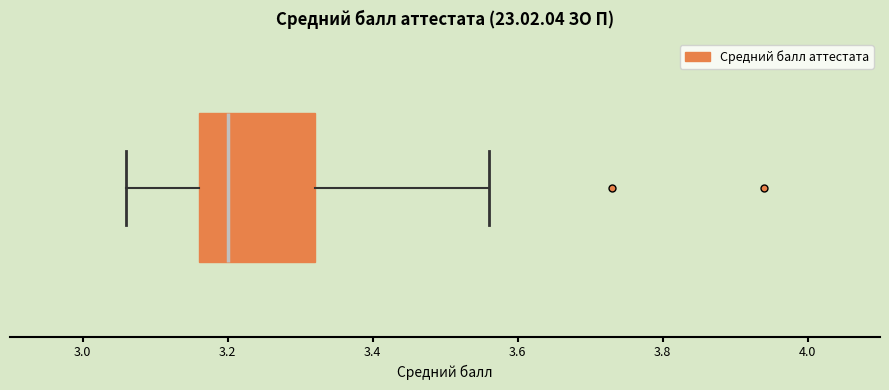

Where does the right whisker of the box end on the x-axis? The values are not printed on the chart, so give them approximately, as read against the axis.

3.56